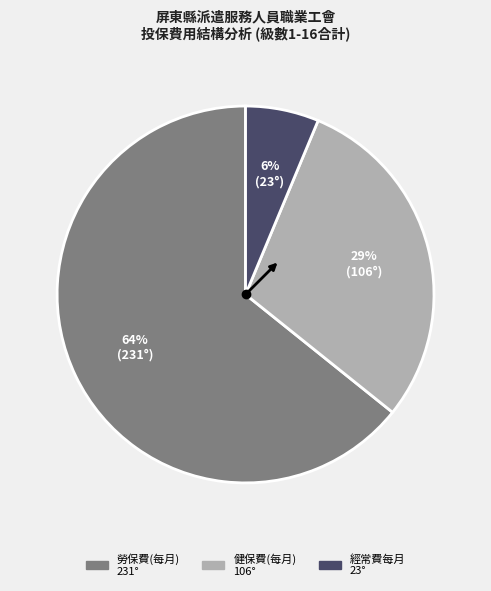

Is there a majority slice in this chart?

Yes